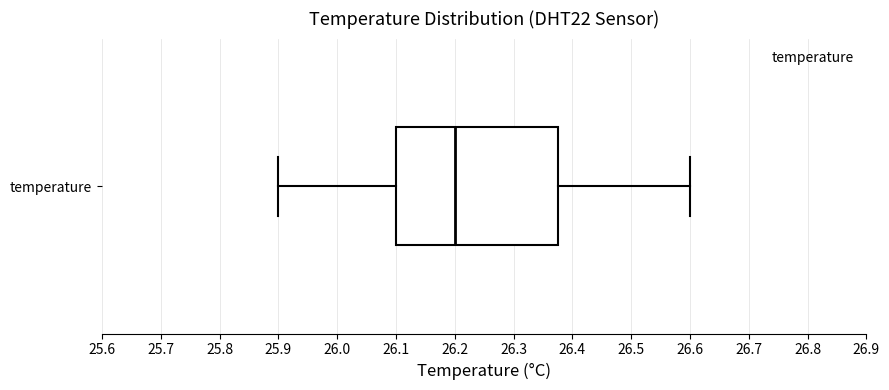

Transcribe this box plot: give where the median line is, the range the box spans, and where the two whiskers end, as read against the x-axis. The values are not printed on the chart, so give them approximately, as read against the axis.

median 26.20, box 26.10 to 26.38, whiskers 25.90 to 26.60